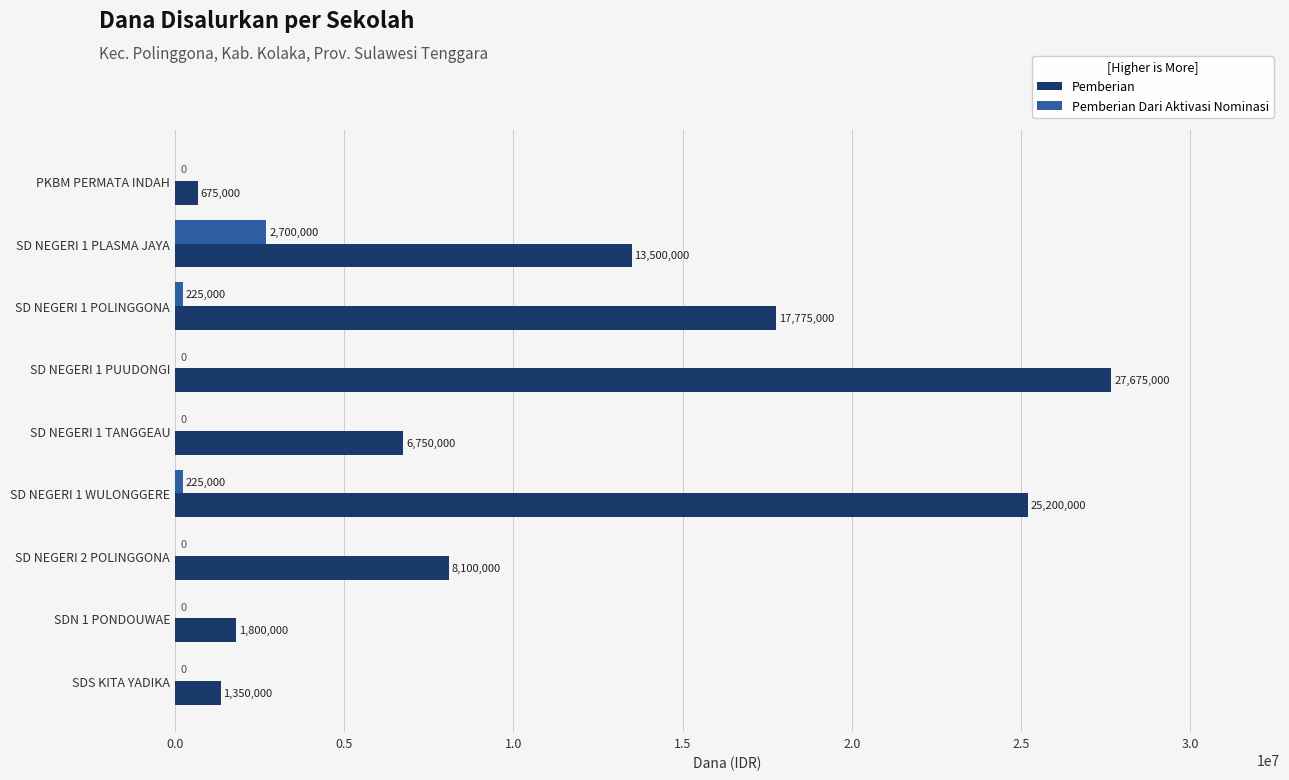

Is the value of Pemberian Dari Aktivasi Nominasi at SDN 1 PONDOUWAE greater than the value of Pemberian at SD NEGERI 1 TANGGEAU?

No